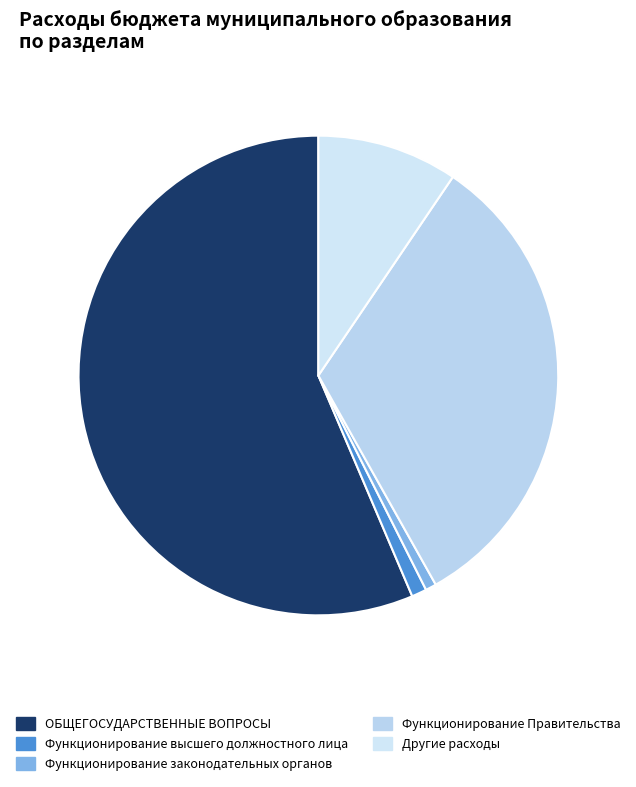

Do Функционирование законодательных органов and Функционирование Правительства together represent more than half of the pie?

No